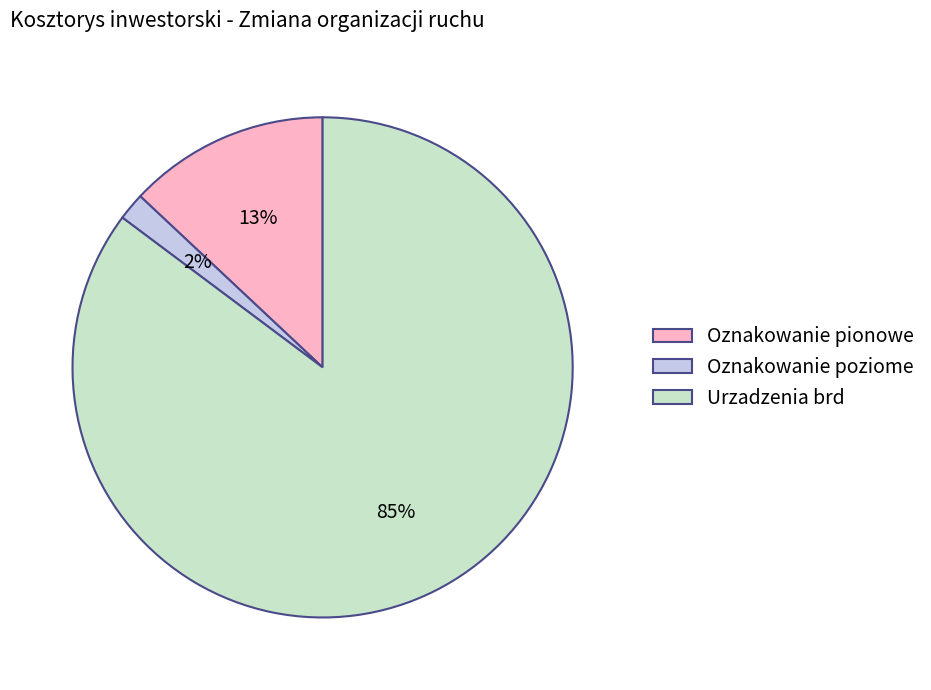

Rank the categories by value from lowest to highest.

Oznakowanie poziome, Oznakowanie pionowe, Urzadzenia brd